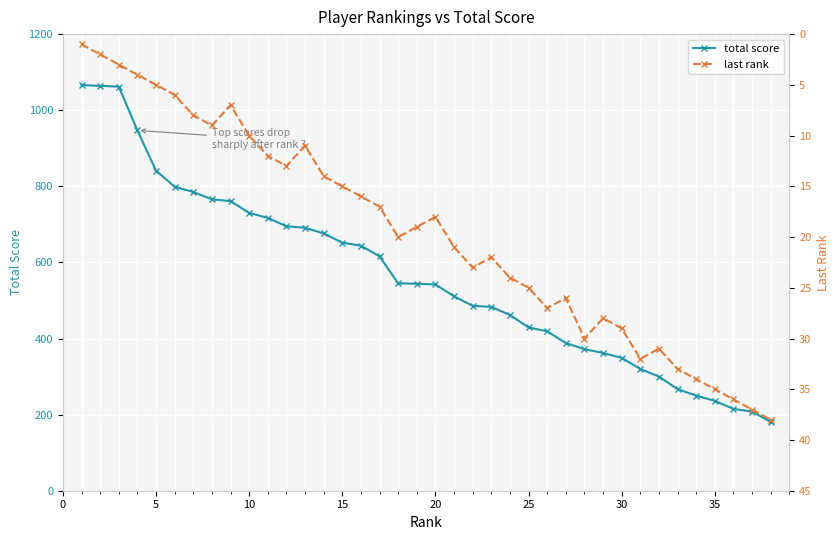

List the series in order of their overall mean, highest first.

total score, last rank